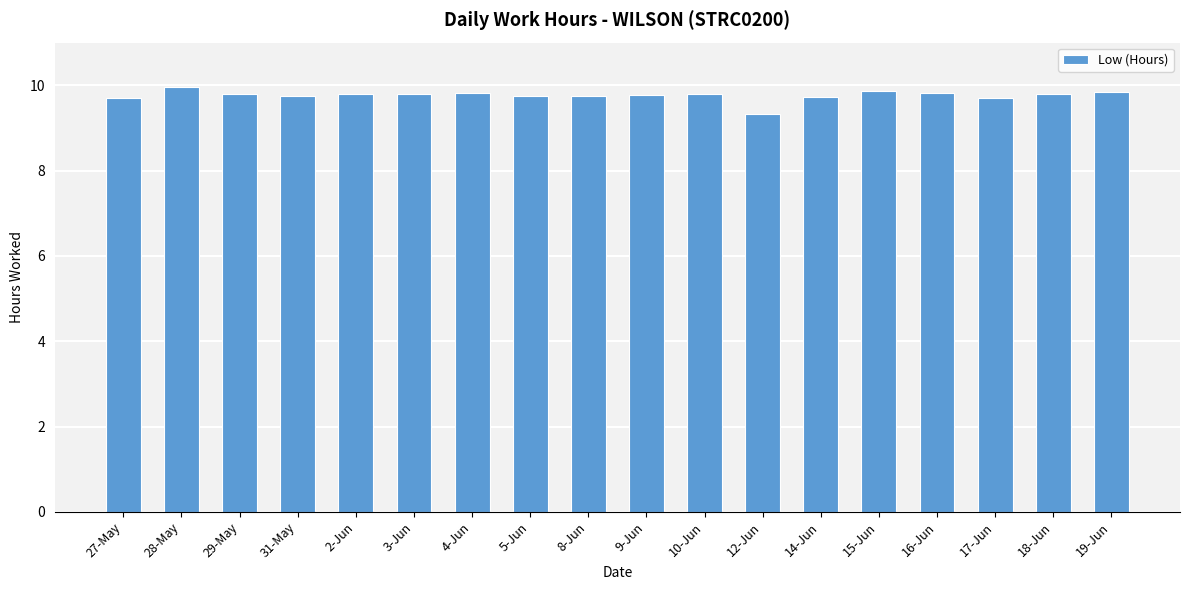

What is the label of the 16th bar from the left?

17-Jun